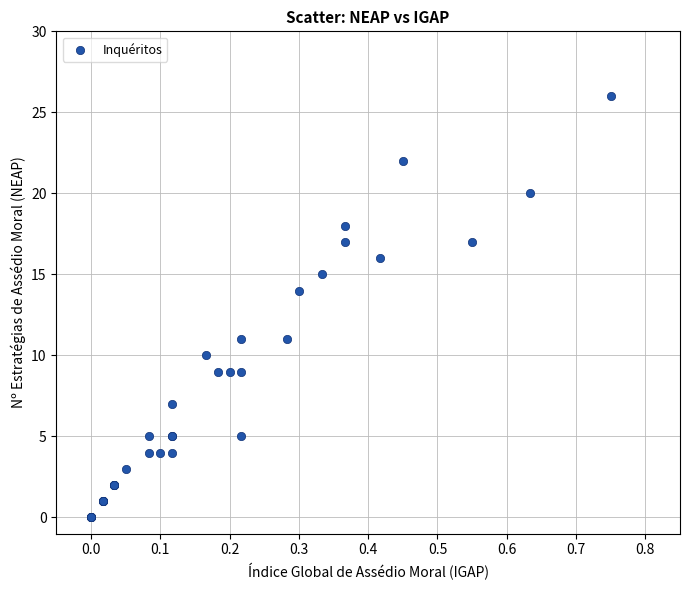

What Y value in the scatter plot is closest to 13?

14